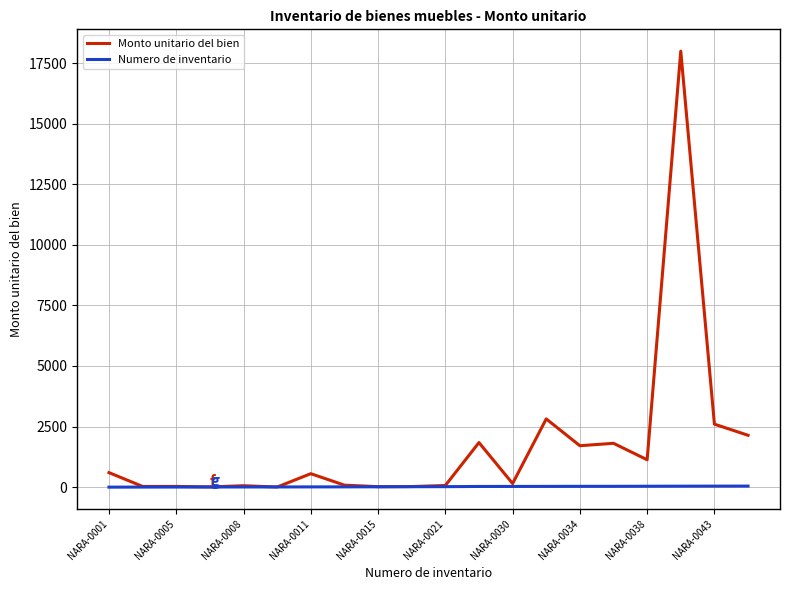

Which series ends up on top after the final intersection of Monto unitario del bien and Numero de inventario?

Monto unitario del bien